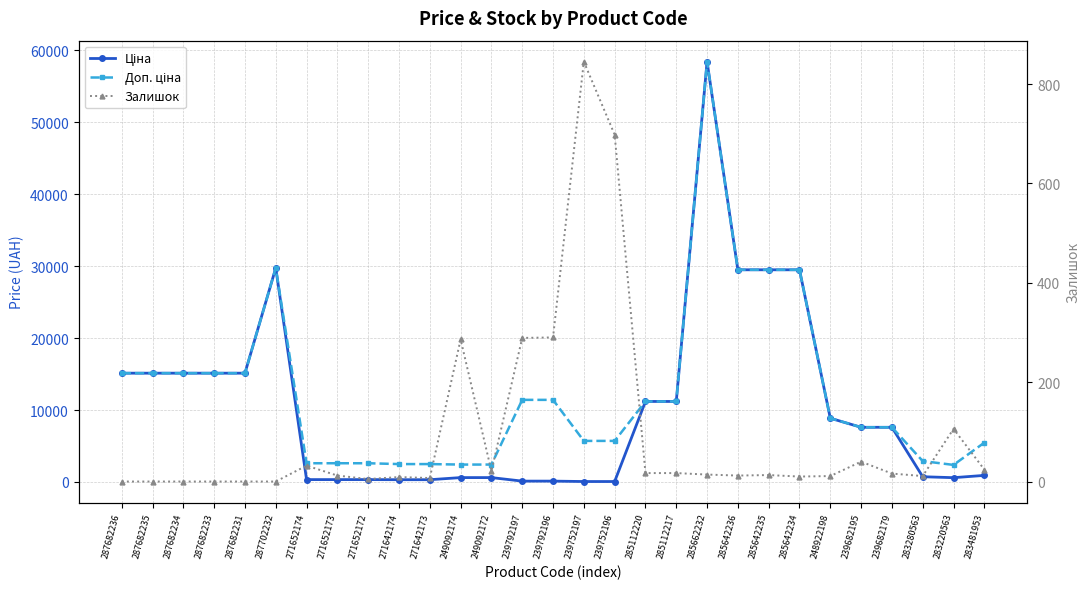

The Доп. ціна series shows 4850.0 at 239792196. True or false?

False